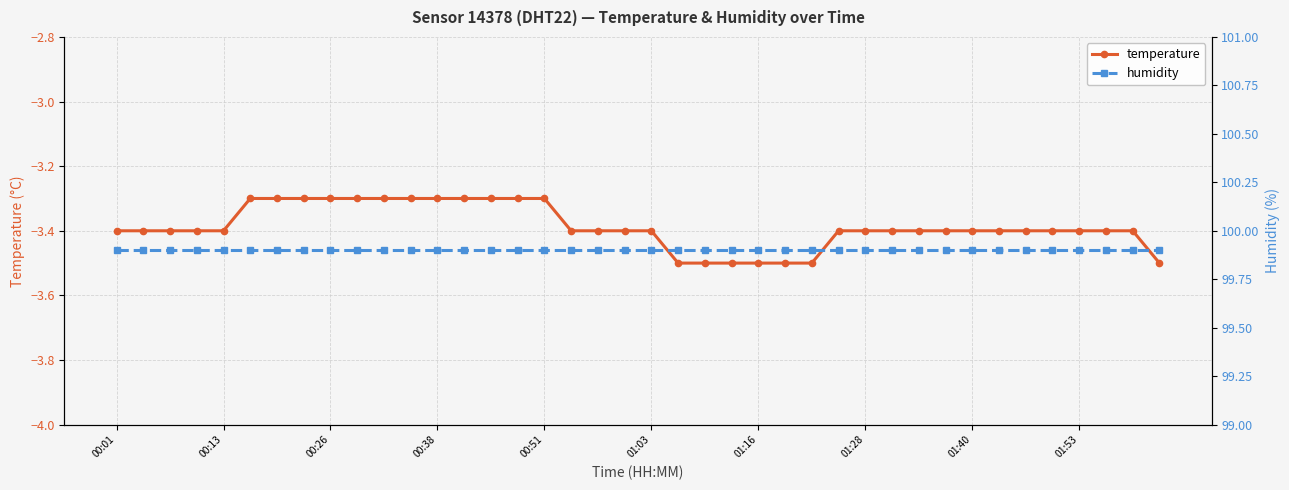

True or false: temperature has a value of -1.6 at 00:13.

False